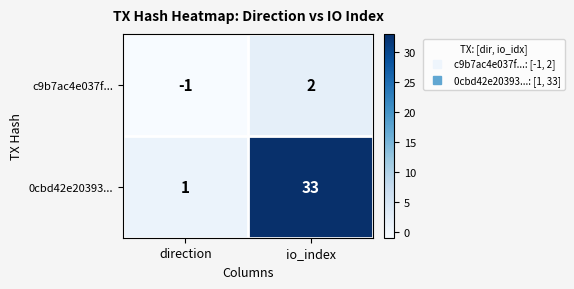

At which label does c9b7ac4e037f... reach its peak?

io_index